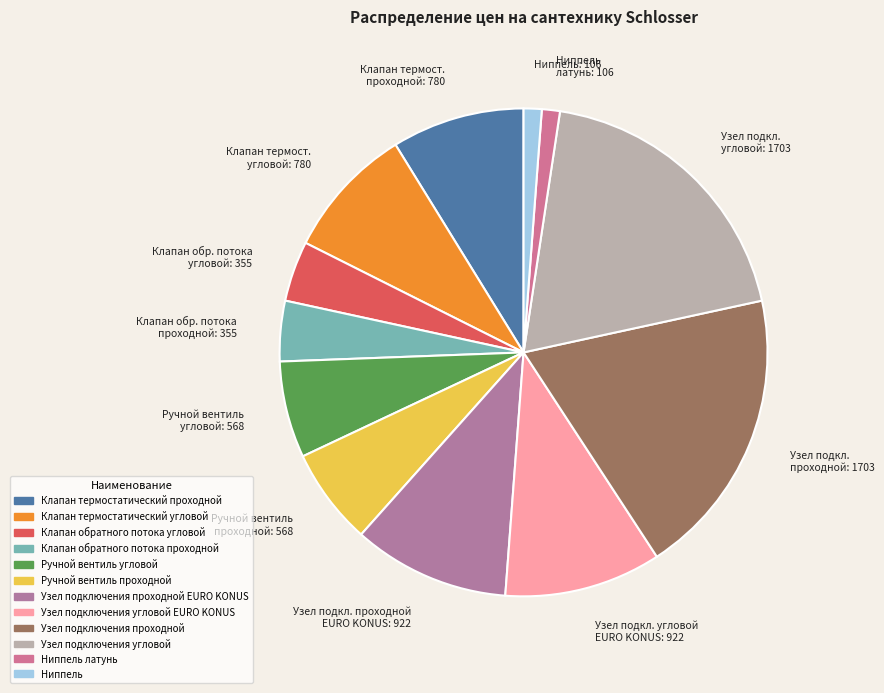

To the nearest percent, what is the difference between the largest and smallest slice percentages?

18%